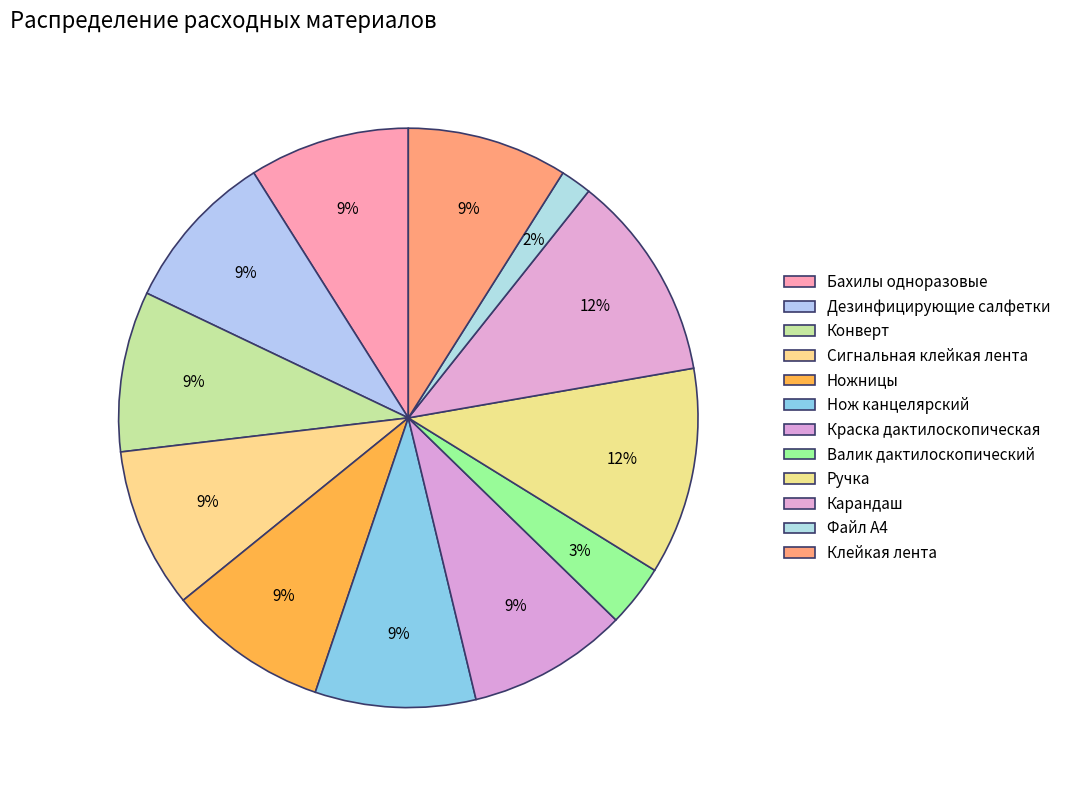

How many slices are in this pie chart?

12